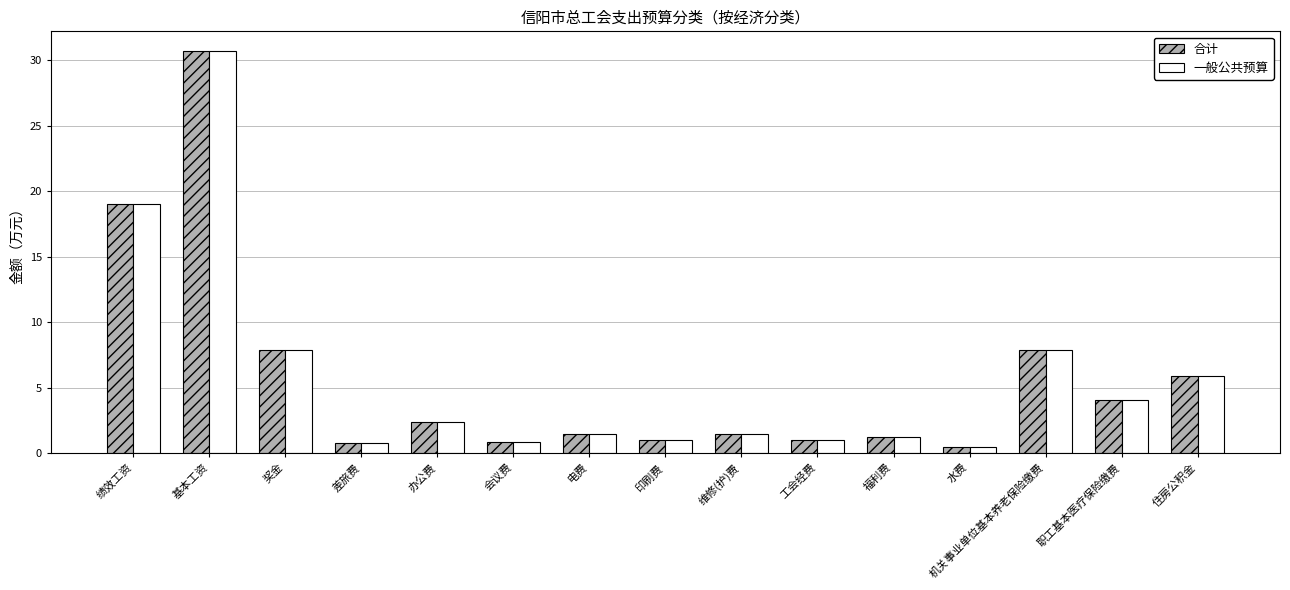

The value of 合计 at 办公费 is 2.4. True or false?

True